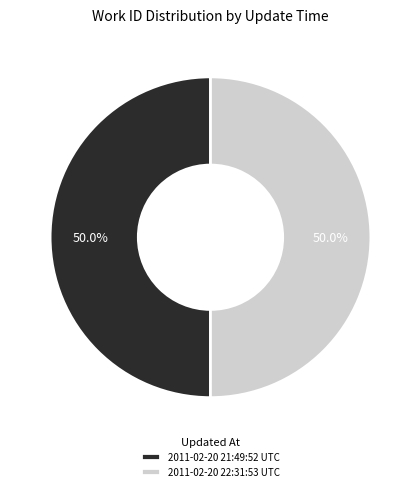

What is the total percentage of 2011-02-20 21:49:52 UTC and 2011-02-20 22:31:53 UTC?

100.0%